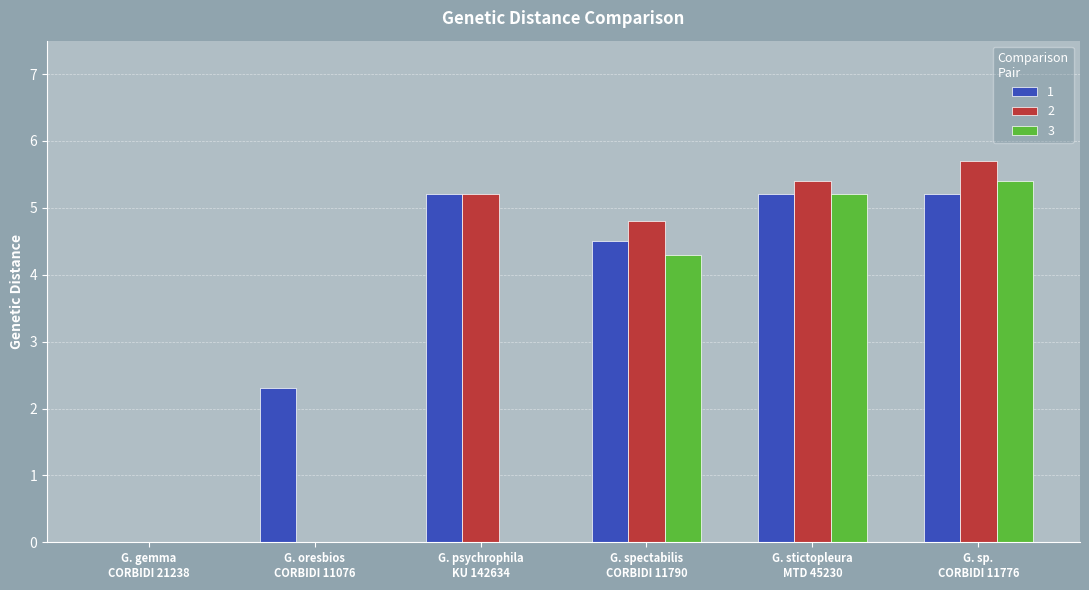

What is the sum of all 3 values?

14.9